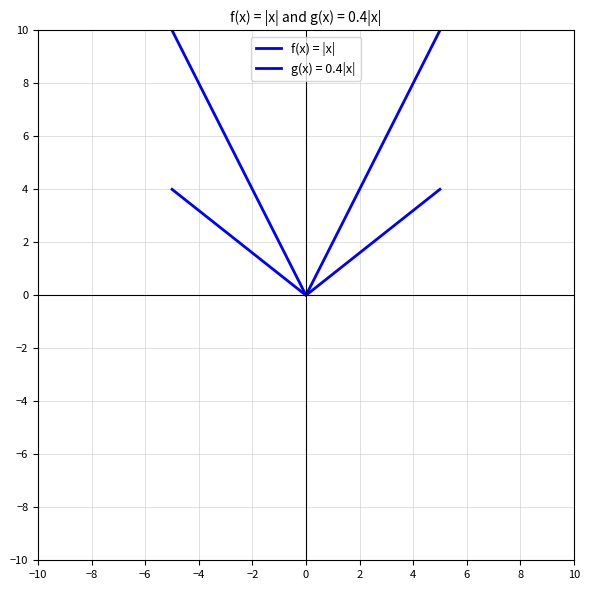

Which category has the highest value across all series?

−10